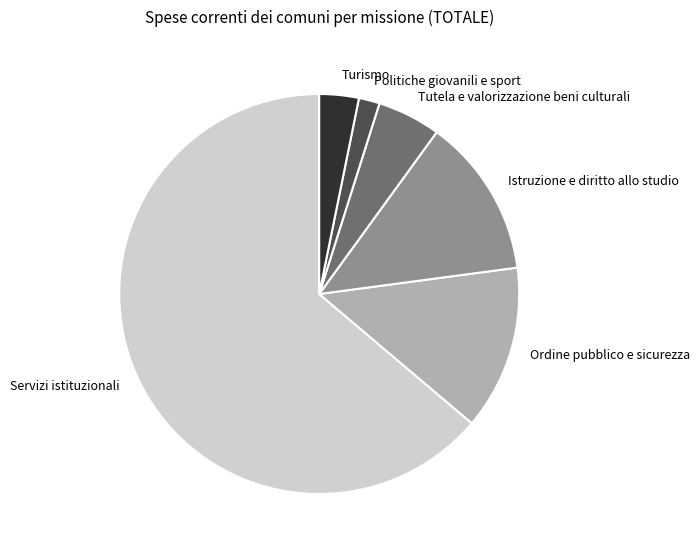

The Tutela e valorizzazione beni culturali slice represents 14% of the pie. True or false?

False